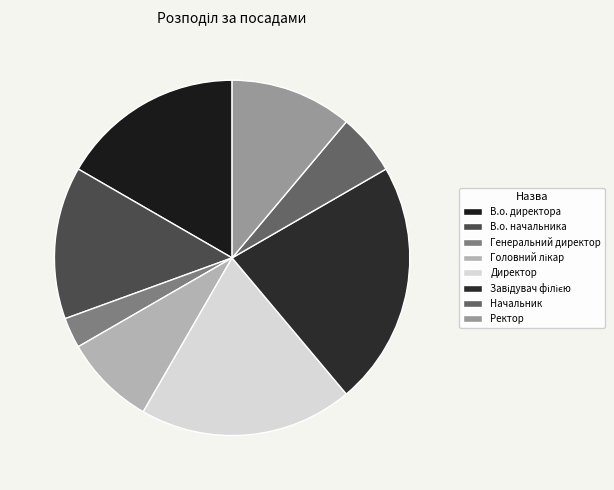

Count the number of slices in the pie.

8